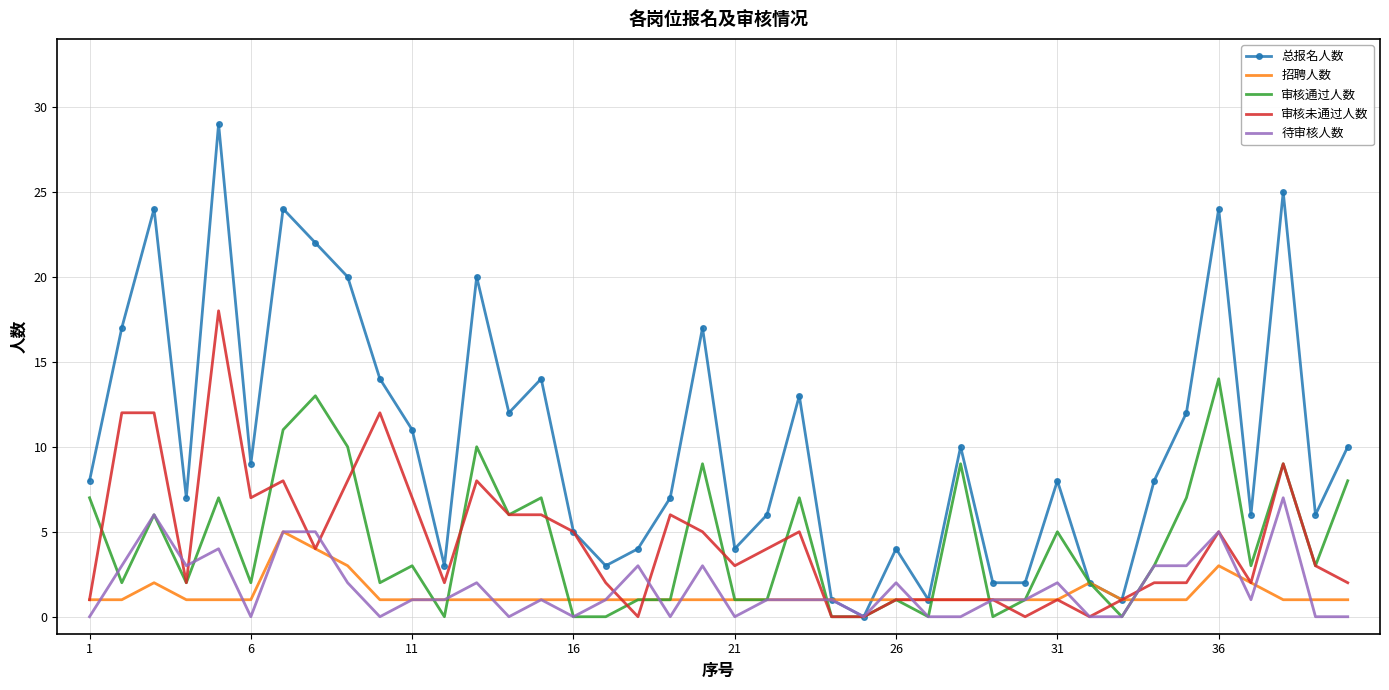

Which series has the largest total across all categories?

总报名人数